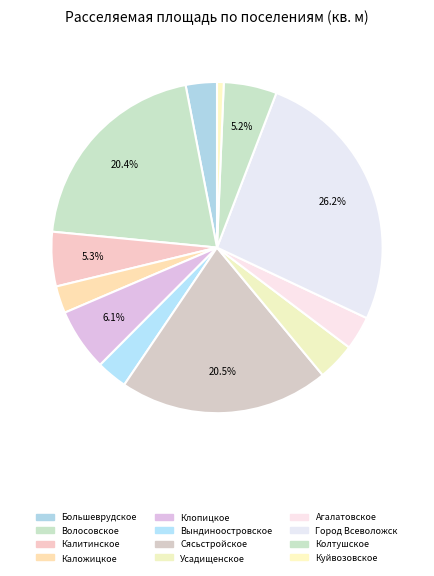

What is the total percentage of Калитинское and Клопицкое?

11.4%